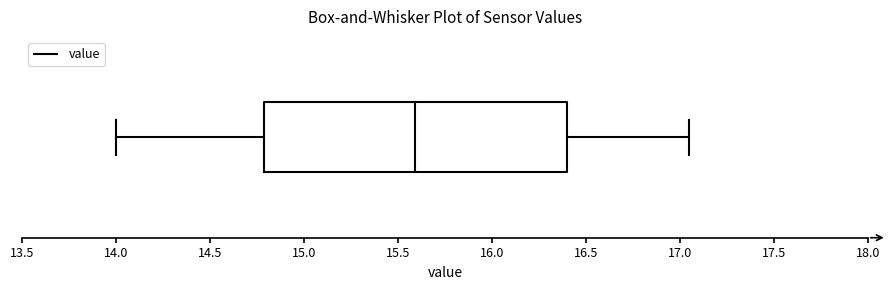

Transcribe this box plot: give where the median line is, the range the box spans, and where the two whiskers end, as read against the x-axis. The values are not printed on the chart, so give them approximately, as read against the axis.

median 15.60, box 14.80 to 16.40, whiskers 14.00 to 17.05